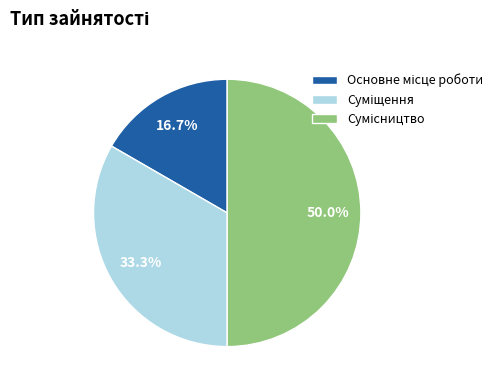

What percentage is the Суміщення slice, to the nearest percent?

33%